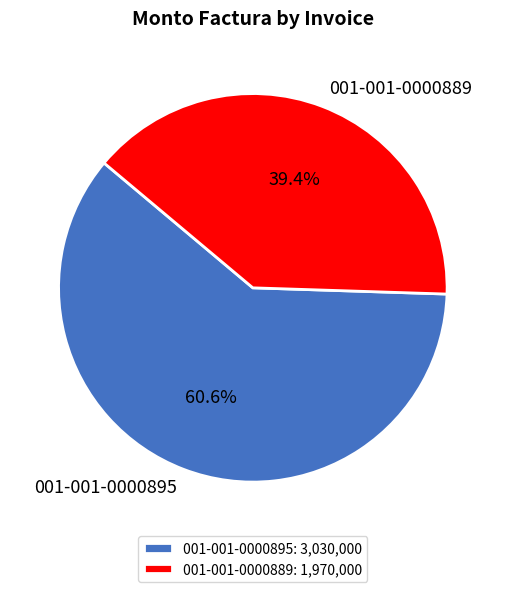

To the nearest percent, what is the combined percentage of 001-001-0000889 and 001-001-0000895?

100%